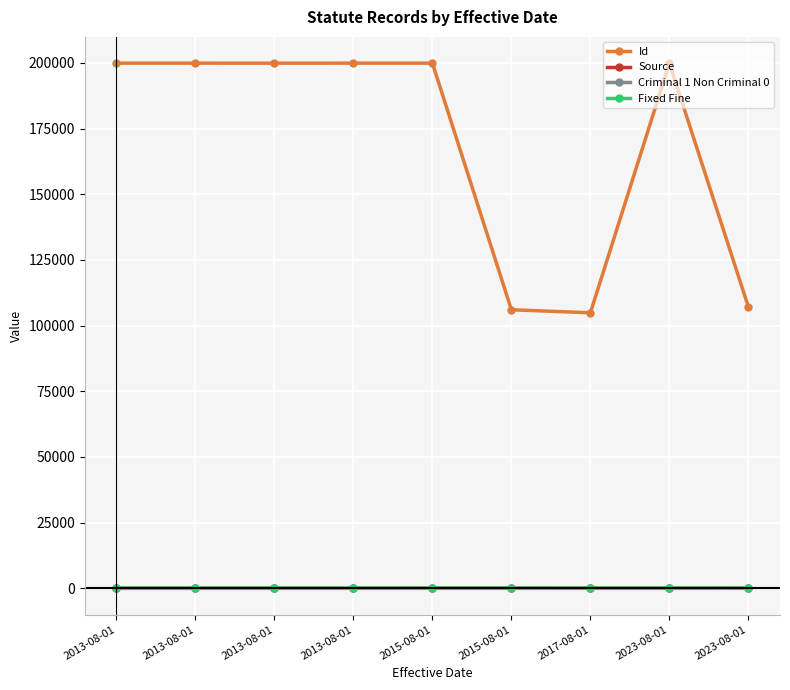

True or false: Source and Fixed Fine cross at least once.

False